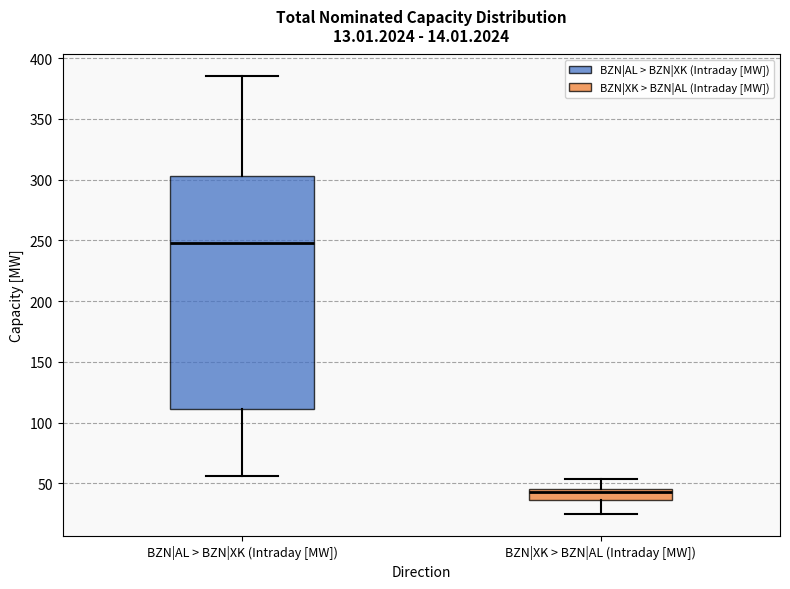

Where does the lower whisker of the box for BZN|AL > BZN|XK (Intraday [MW]) end on the y-axis? The values are not printed on the chart, so give them approximately, as read against the axis.

55